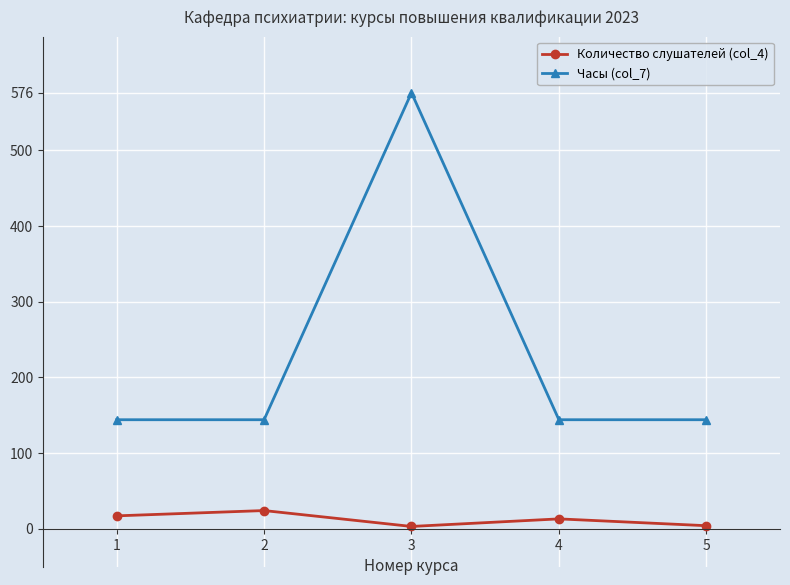

Is it true that Часы (col_7) equals 576 at 3?

True